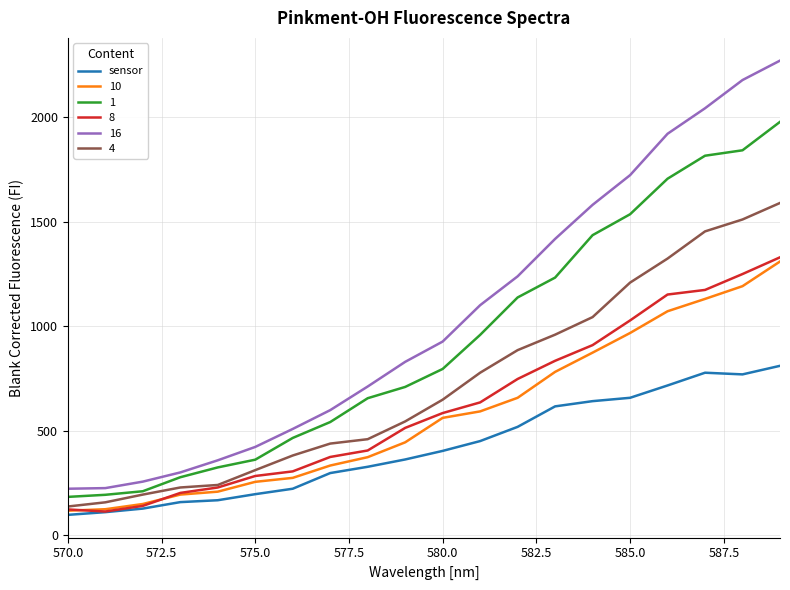

True or false: 10 and 16 cross at least once.

False